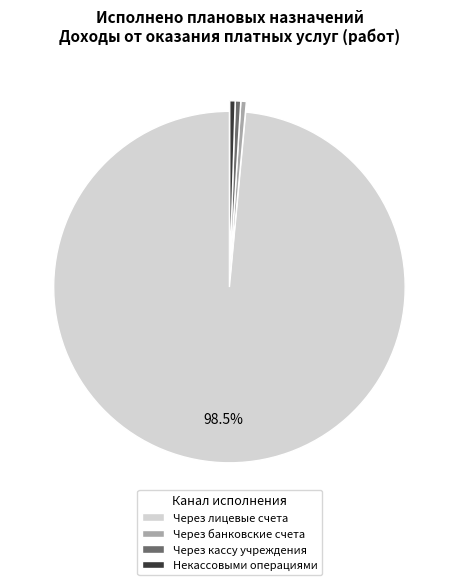

Do Через лицевые счета and Через банковские счета together represent more than half of the pie?

Yes